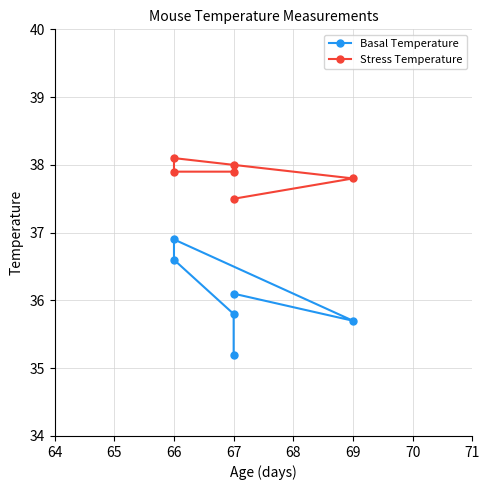

True or false: Basal Temperature has more than 0 interior local peaks.

True